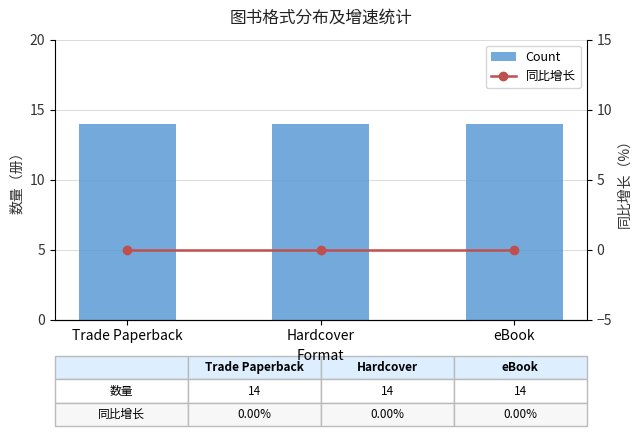

What is the label of the 2nd bar from the left?

Hardcover